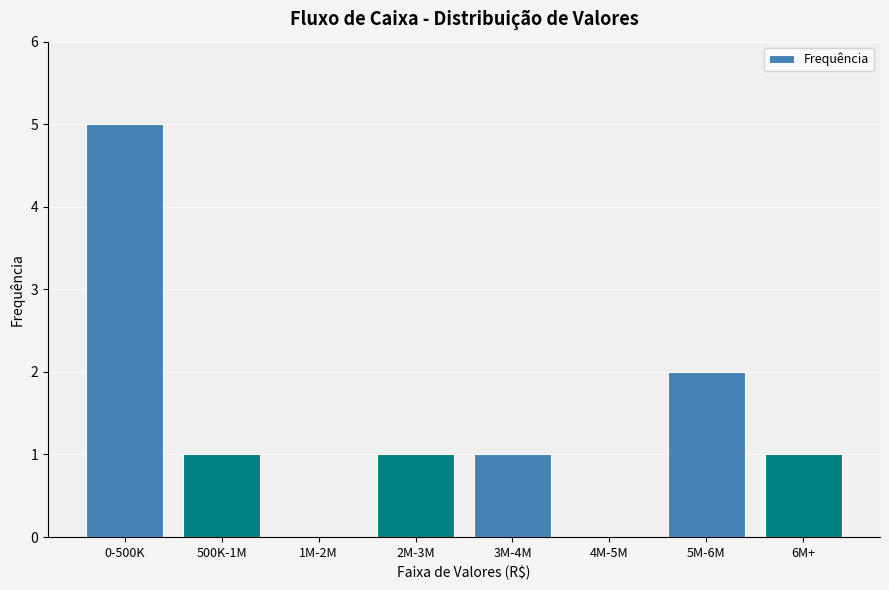

Reading right to left, what are all the values shown in this chart?

6M+=1	5M-6M=2	4M-5M=0	3M-4M=1	2M-3M=1	1M-2M=0	500K-1M=1	0-500K=5